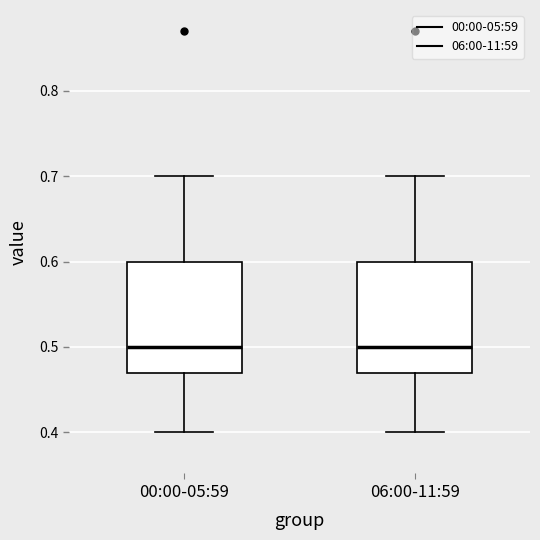

Reading left to right, transcribe this box plot: for each box, give where its median line is, the range the box spans, and where its two whiskers end, as read against the y-axis. The values are not printed on the chart, so give them approximately, as read against the axis.

00:00-05:59: median 0.50, box 0.47 to 0.60, whiskers 0.40 to 0.70
06:00-11:59: median 0.50, box 0.47 to 0.60, whiskers 0.40 to 0.70